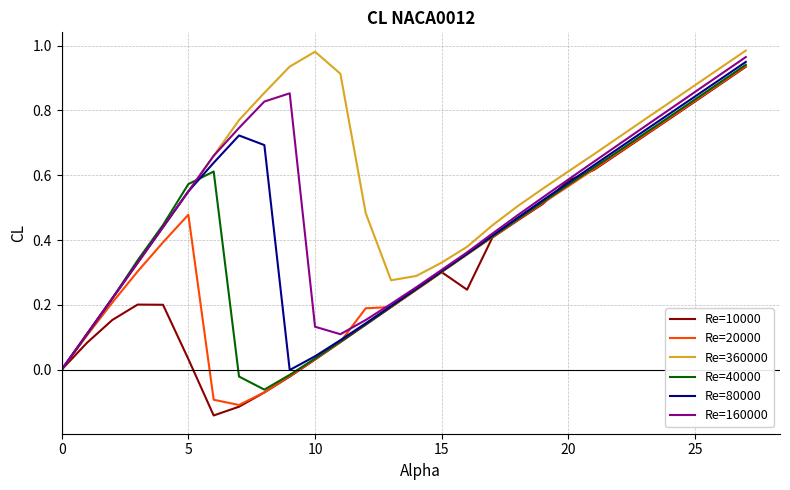

Which series has the widest spread of values?

Re=10000